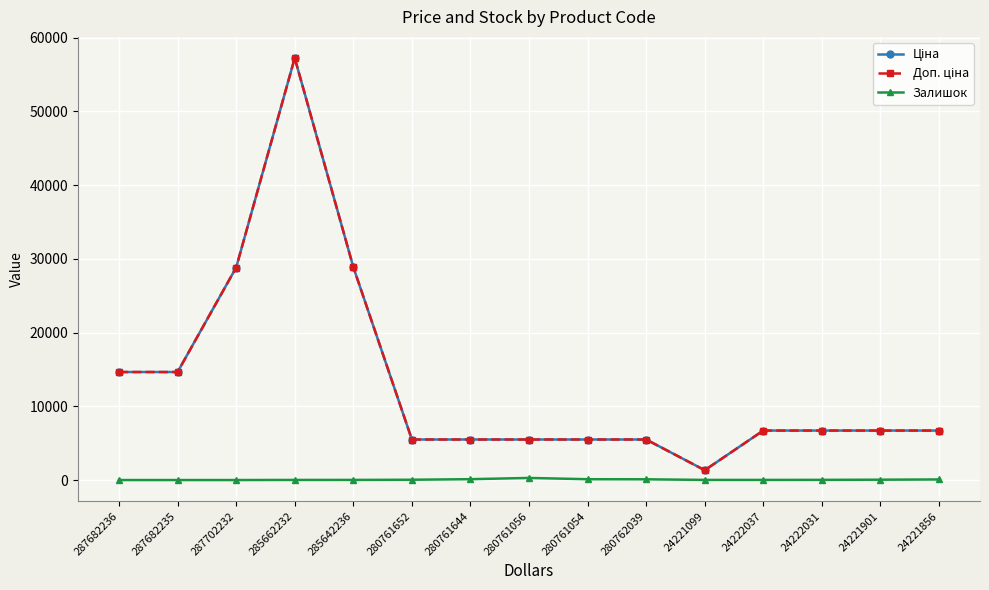

What is the sum of the Залишок values at 24221856 and 285662232?

91.0